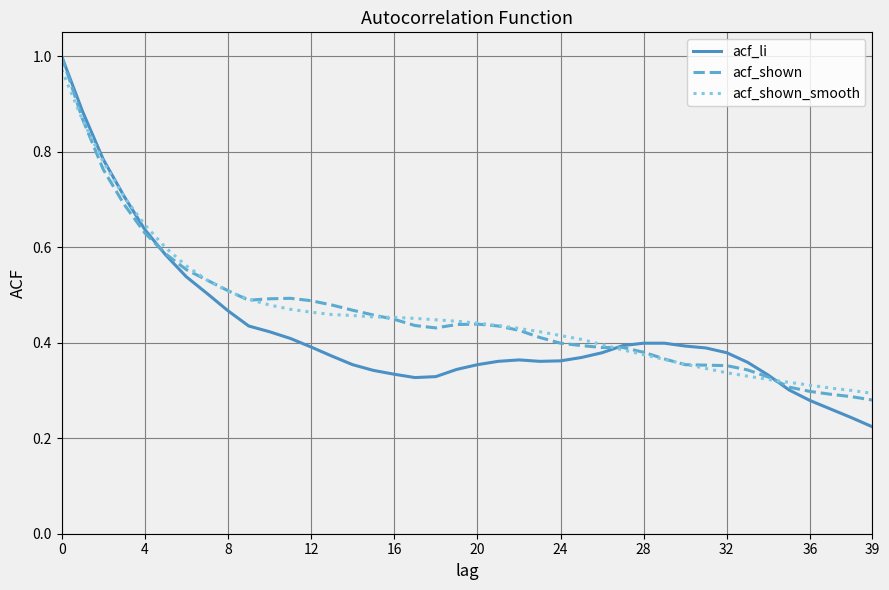

Which series has the largest range (max minus min)?

acf_li